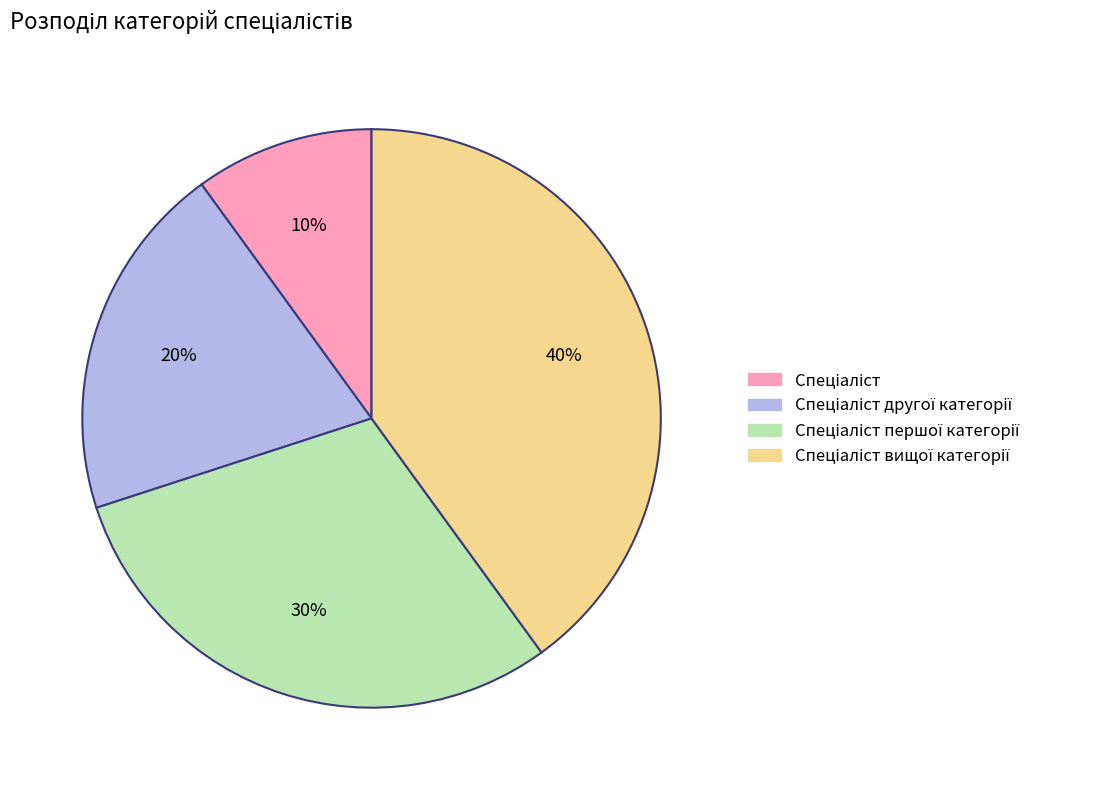

Is there a majority slice in this chart?

No